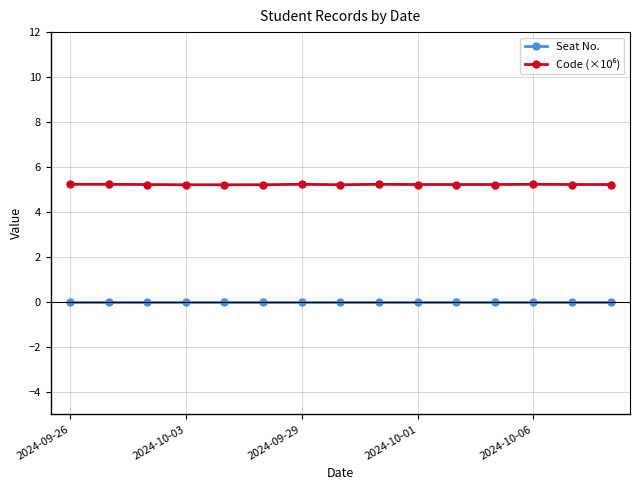

Does the chart display data point markers on the line(s)?

Yes